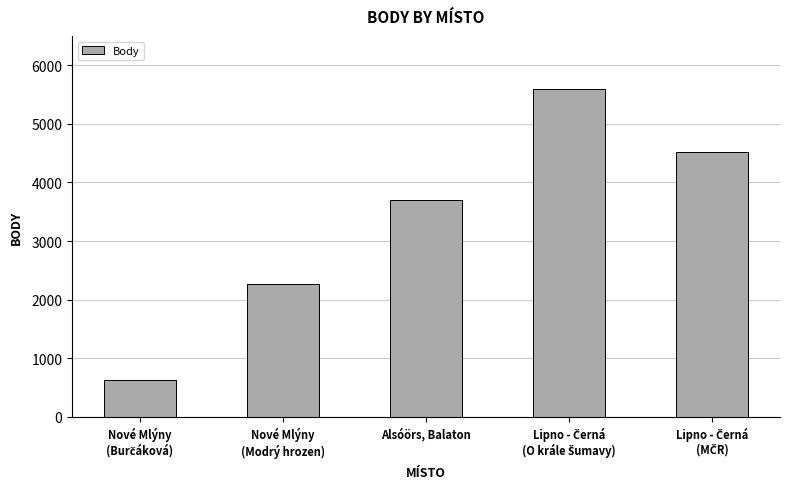

Count the values in the range 2260 to 4515.

3